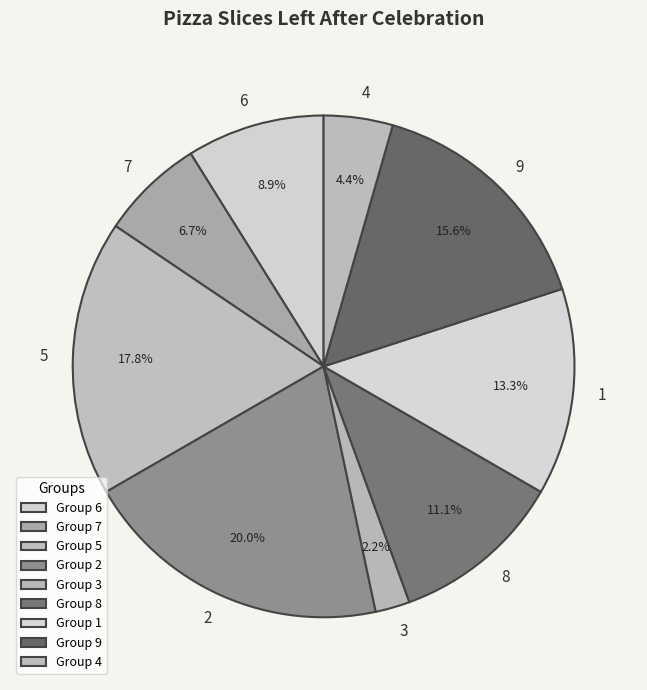

Does any single category account for the majority?

No